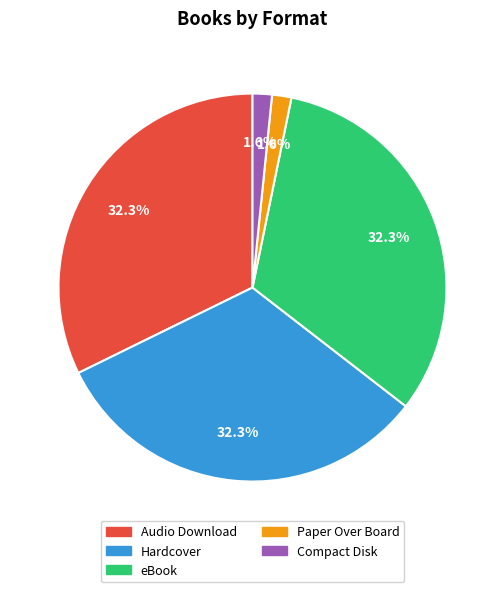

To the nearest percent, what is the average slice percentage?

20%